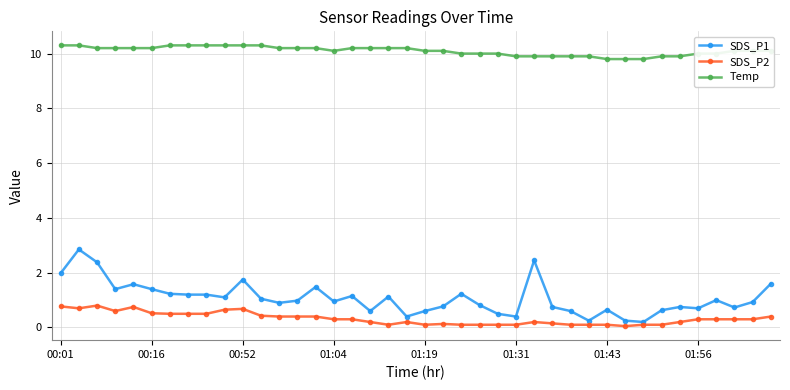

How many distinct data groups are displayed?

3